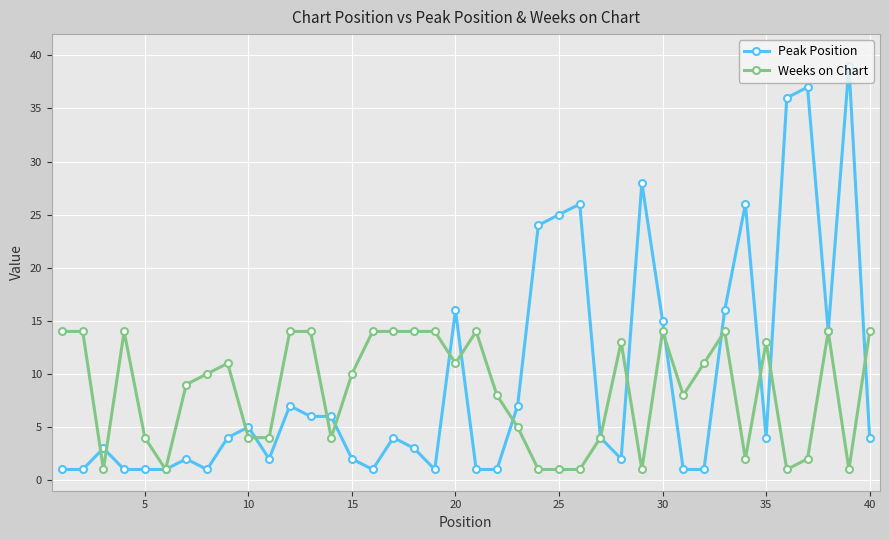

What is the highest value of the Weeks on Chart series?

14